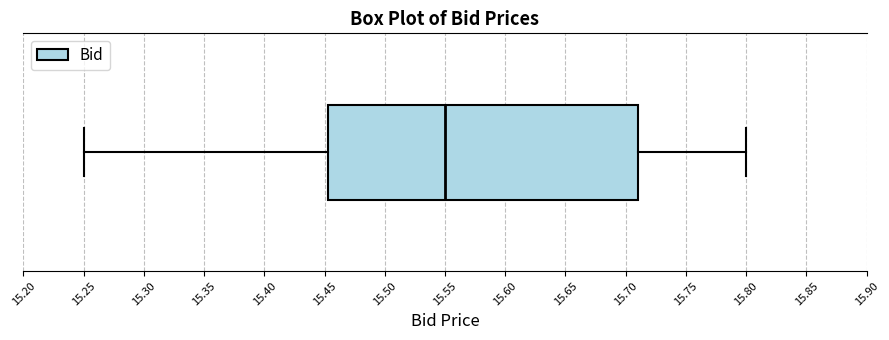

Read this box plot against the x-axis: the position of the median line, the range covered by the box, and the ends of both whiskers. The values are not printed on the chart, so give them approximately, as read against the axis.

median 15.550, box 15.455 to 15.710, whiskers 15.250 to 15.800